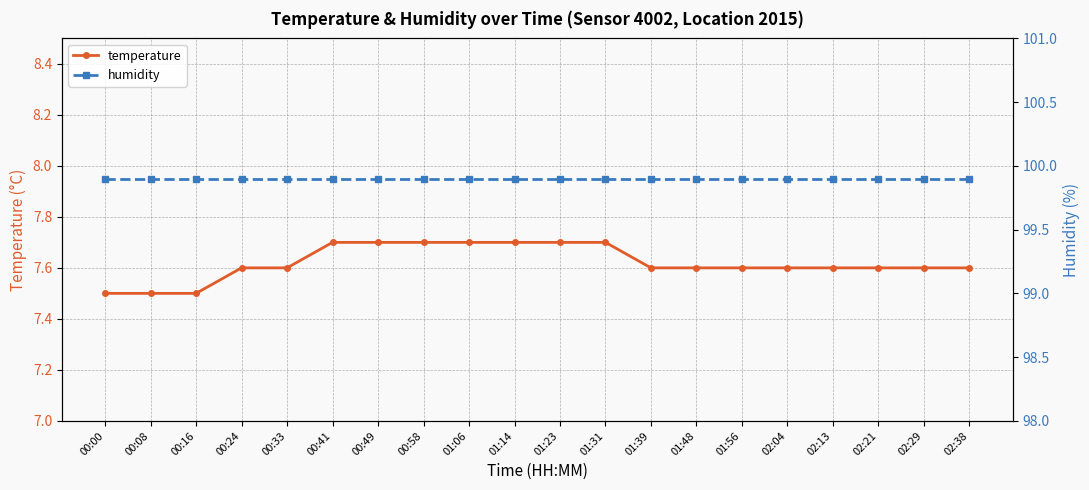

Reading left to right, transcribe all the data shown in this chart.

temperature: 00:00=7.5	00:08=7.5	00:16=7.5	00:24=7.6	00:33=7.6	00:41=7.7	00:49=7.7	00:58=7.7	01:06=7.7	01:14=7.7	01:23=7.7	01:31=7.7	01:39=7.6	01:48=7.6	01:56=7.6	02:04=7.6	02:13=7.6	02:21=7.6	02:29=7.6	02:38=7.6
humidity: 00:00=99.9	00:08=99.9	00:16=99.9	00:24=99.9	00:33=99.9	00:41=99.9	00:49=99.9	00:58=99.9	01:06=99.9	01:14=99.9	01:23=99.9	01:31=99.9	01:39=99.9	01:48=99.9	01:56=99.9	02:04=99.9	02:13=99.9	02:21=99.9	02:29=99.9	02:38=99.9